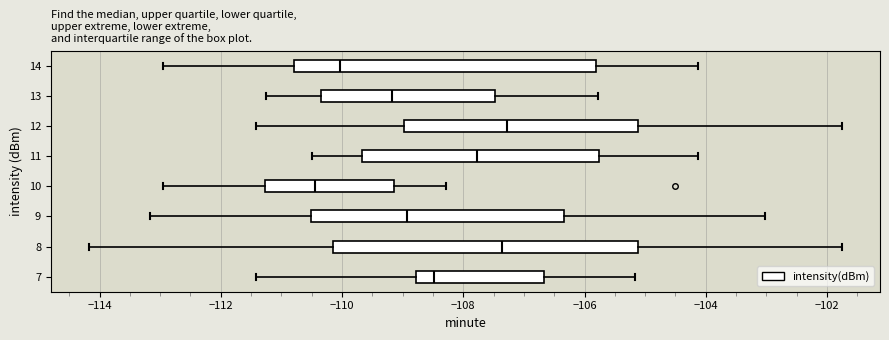

Where does the median line of the box at y = 9 sit on the x-axis? The values are not printed on the chart, so give them approximately, as read against the axis.

-109.0